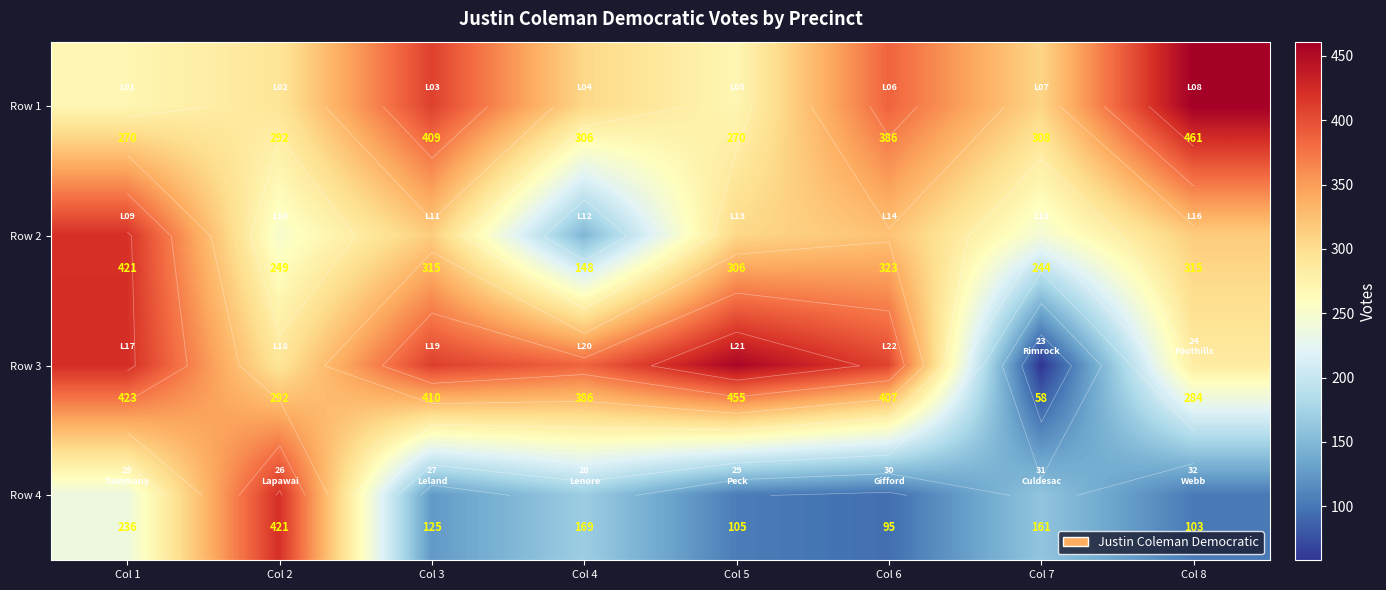

What is the average value of the Row 4 series?

177